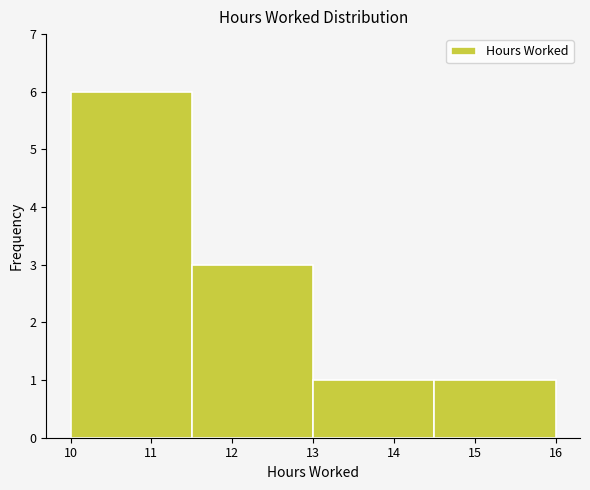

Reading left to right, transcribe this chart: for each bar, give the range it covers on the x-axis and its height. The values are not printed on the chart, so give them approximately, as read against the axis.

10.0 to 11.5: 6
11.5 to 13.0: 3
13.0 to 14.5: 1
14.5 to 16.0: 1